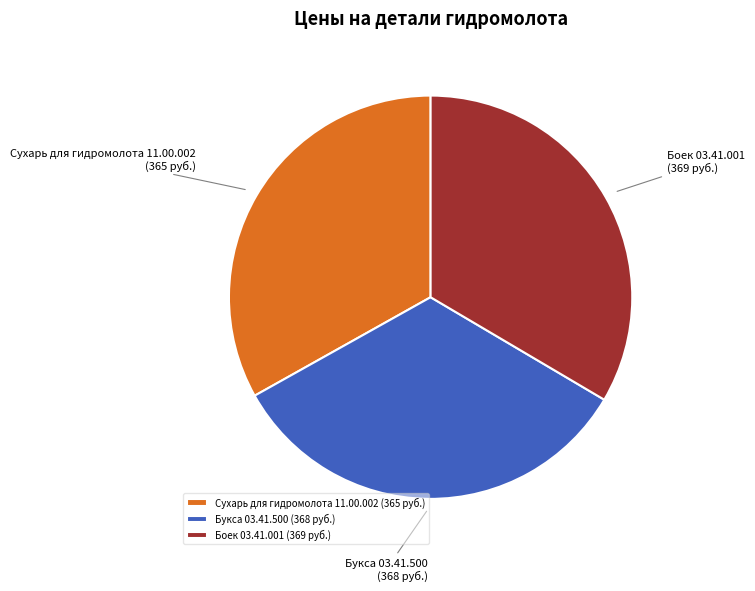

Does Сухарь для гидромолота 11.00.002 (365 руб.) account for over 50% of the chart?

No